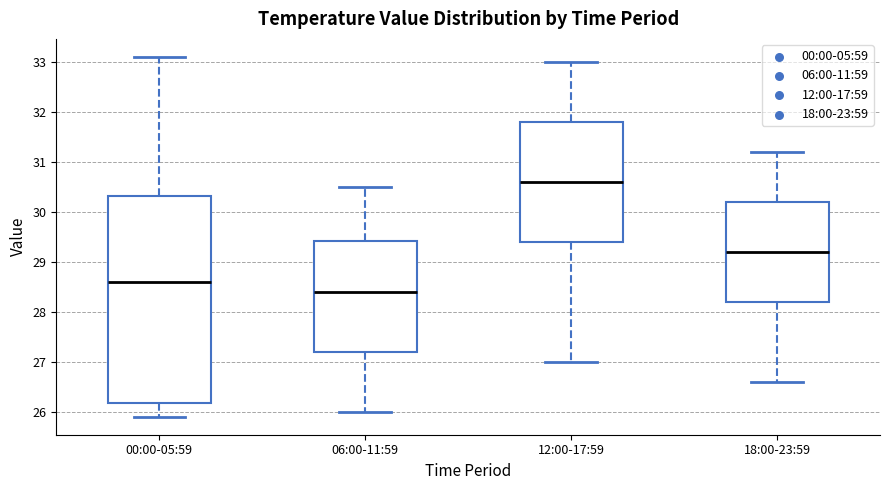

Reading left to right, transcribe this box plot: for each box, give where its median line is, the range the box spans, and where its two whiskers end, as read against the y-axis. The values are not printed on the chart, so give them approximately, as read against the axis.

00:00-05:59: median 28.6, box 26.2 to 30.3, whiskers 25.9 to 33.1
06:00-11:59: median 28.4, box 27.2 to 29.4, whiskers 26.0 to 30.5
12:00-17:59: median 30.6, box 29.4 to 31.8, whiskers 27.0 to 33.0
18:00-23:59: median 29.2, box 28.2 to 30.2, whiskers 26.6 to 31.2